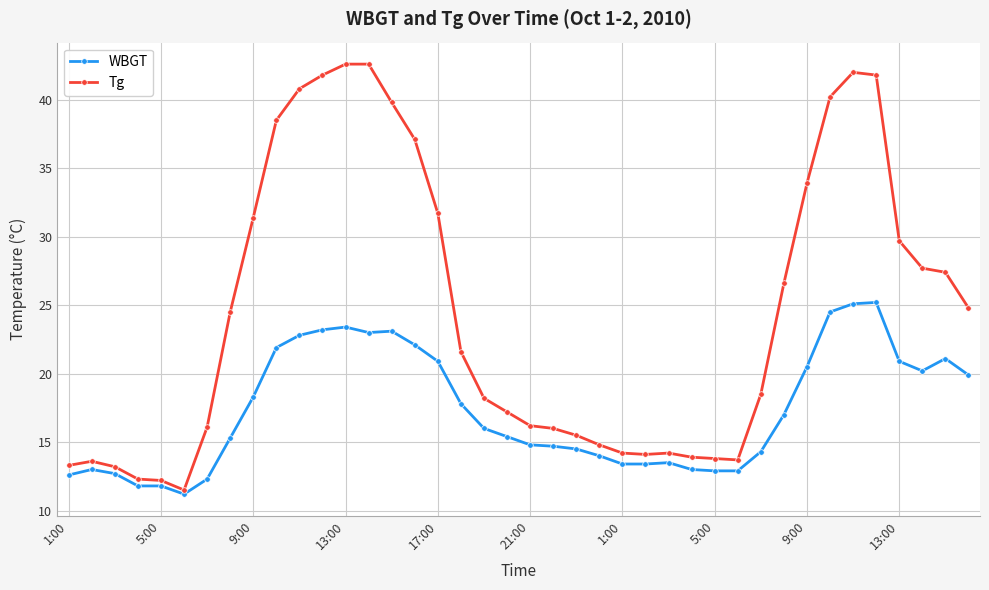

At how many categories does at least one series exceed 40?

7